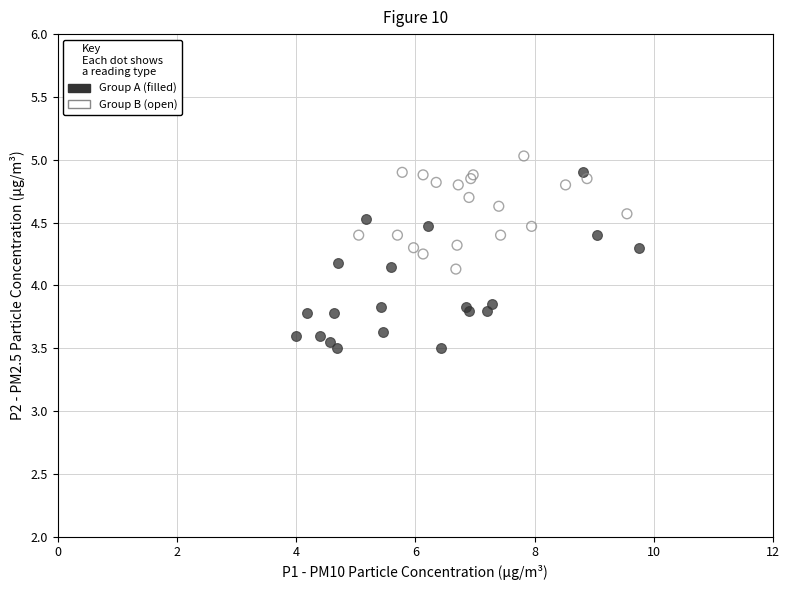

Which series has the largest Y range (max minus min)?

Group A (filled)